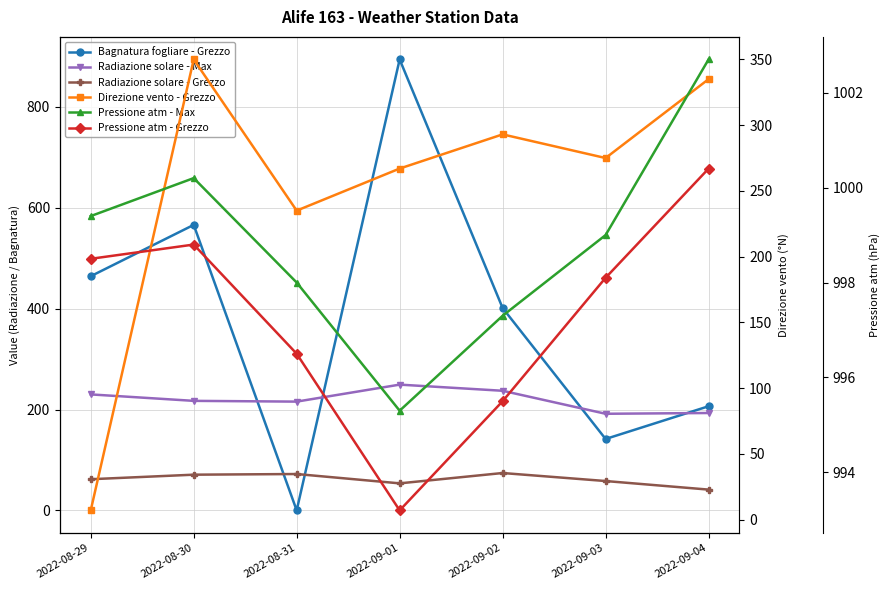

Reading right to left, extract all data points from this chart.

Bagnatura fogliare - Grezzo: 206.5	141.6	401.3	894.3	0.0	566.2	464.4
Radiazione solare - Max: 193.1	191.6	237.2	249.4	215.7	217.2	230.0
Radiazione solare - Grezzo: 41.2	58.2	74.1	53.6	72.1	70.8	61.8
Direzione vento - Grezzo: 335.0	275.0	293.0	267.0	235.0	350.0	7.0
Pressione atm - Max: 1002.7	999.0	997.3	995.3	998.0	1000.2	999.4
Pressione atm - Grezzo: 1000.4	998.1	995.5	993.2	996.5	998.8	998.5